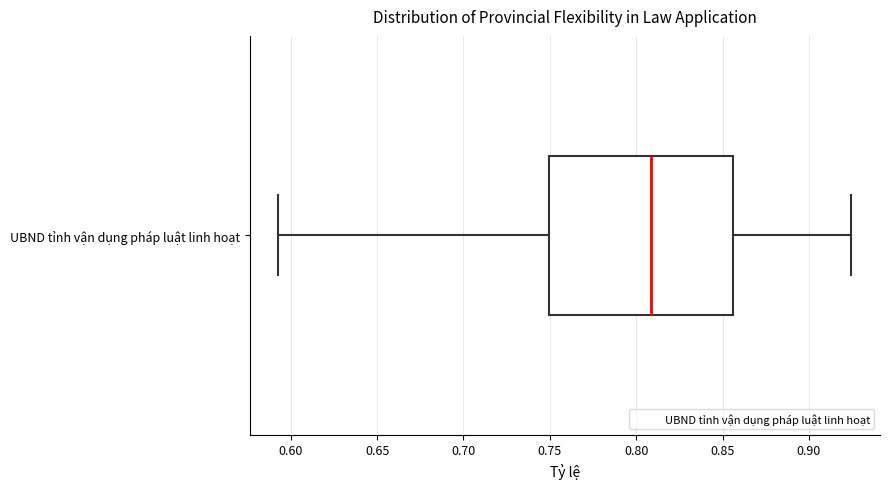

Transcribe this box plot: give where the median line is, the range the box spans, and where the two whiskers end, as read against the x-axis. The values are not printed on the chart, so give them approximately, as read against the axis.

median 0.810, box 0.750 to 0.855, whiskers 0.595 to 0.925